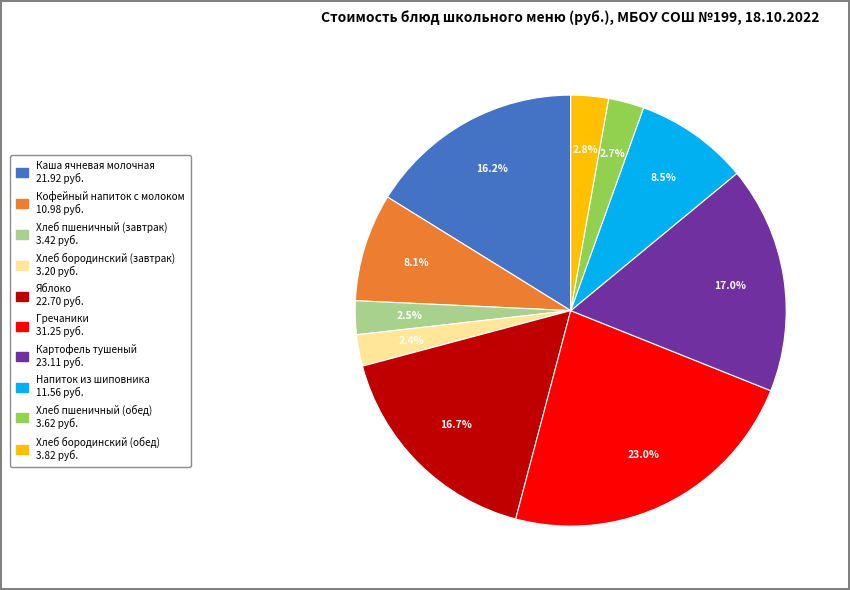

To the nearest percent, what portion does Хлеб бородинский (обед) represent?

3%